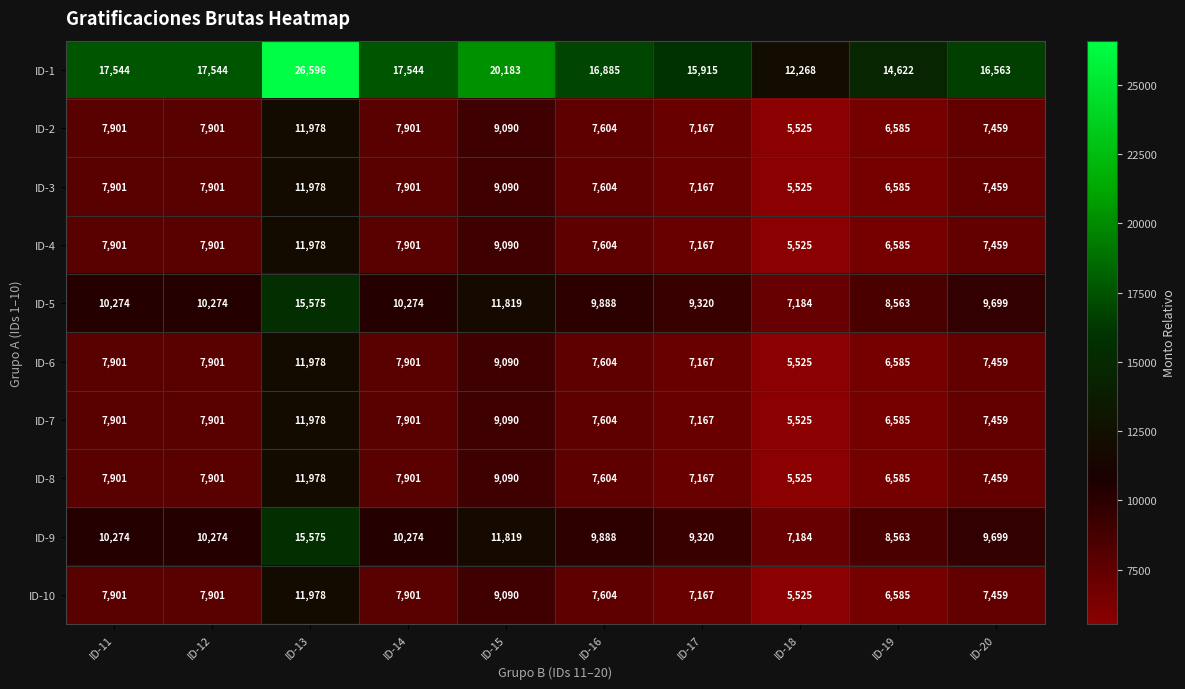

Is it true that ID-2 equals 9090 at ID-15?

True